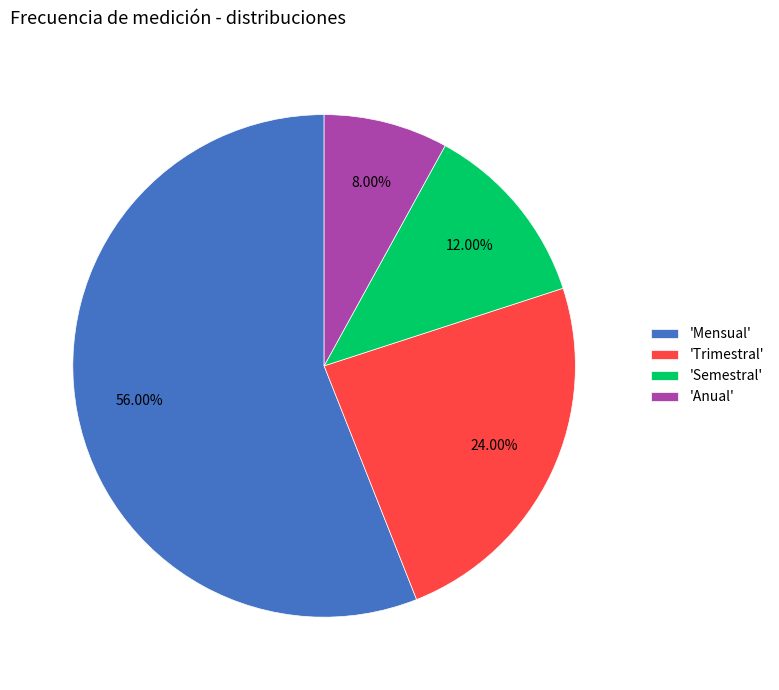

How many segments does this pie chart have?

4